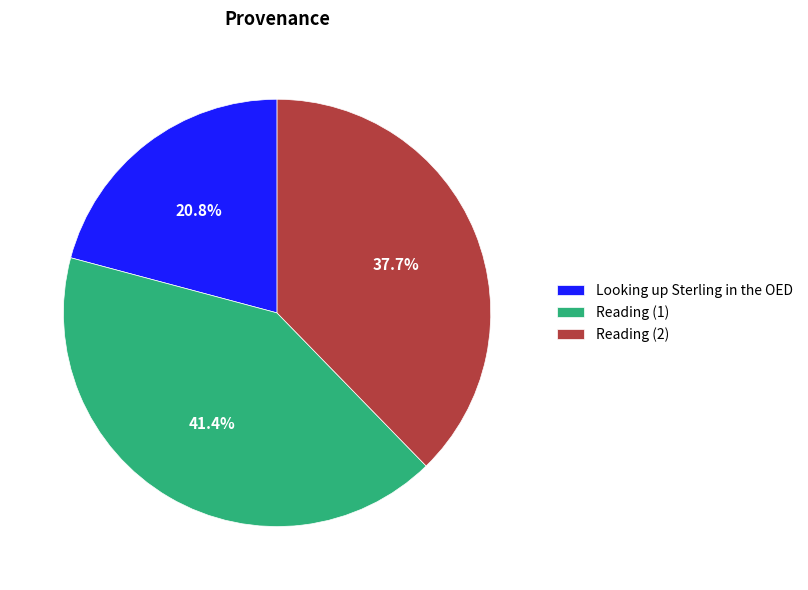

Is Looking up Sterling in the OED the majority of the pie?

No